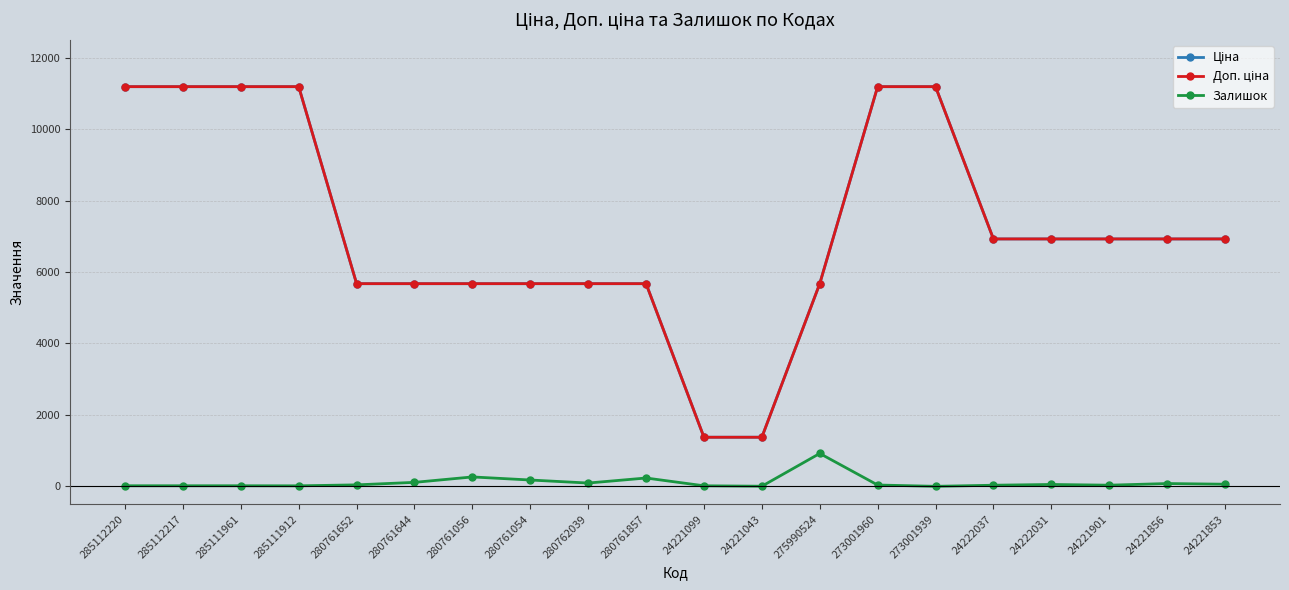

How many lines are shown in the chart?

3